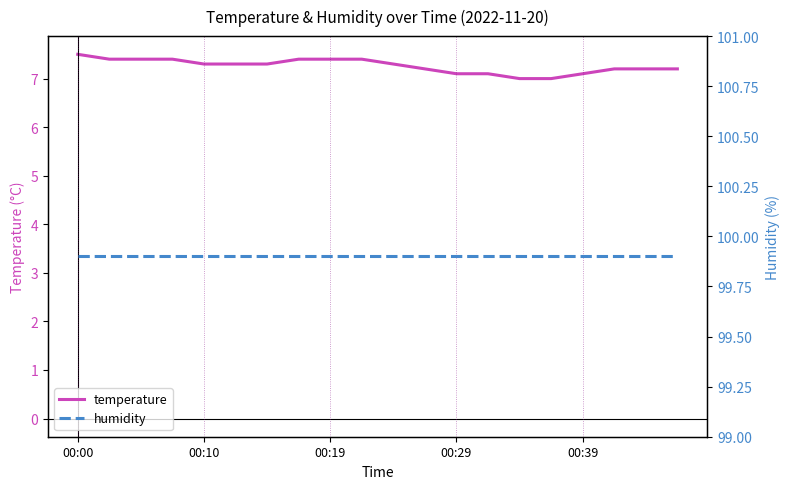

Is this an area chart (filled region under the line)?

No